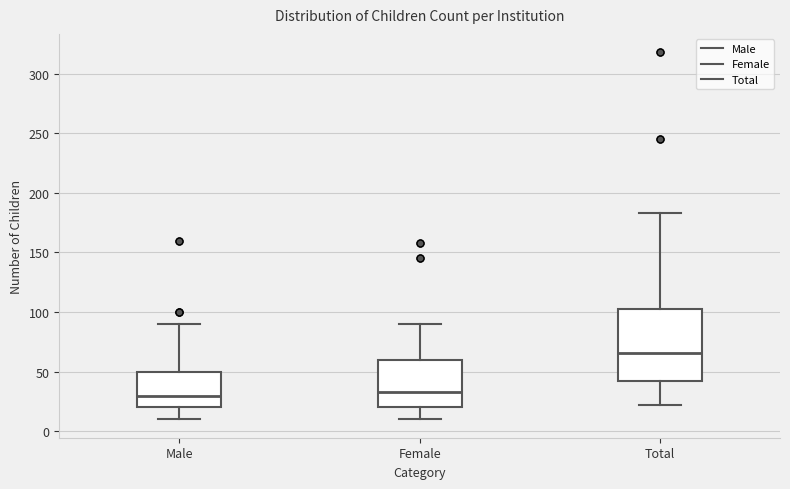

Comparing the boxes themselves (not the whiskers), which one is the tallest?

Total